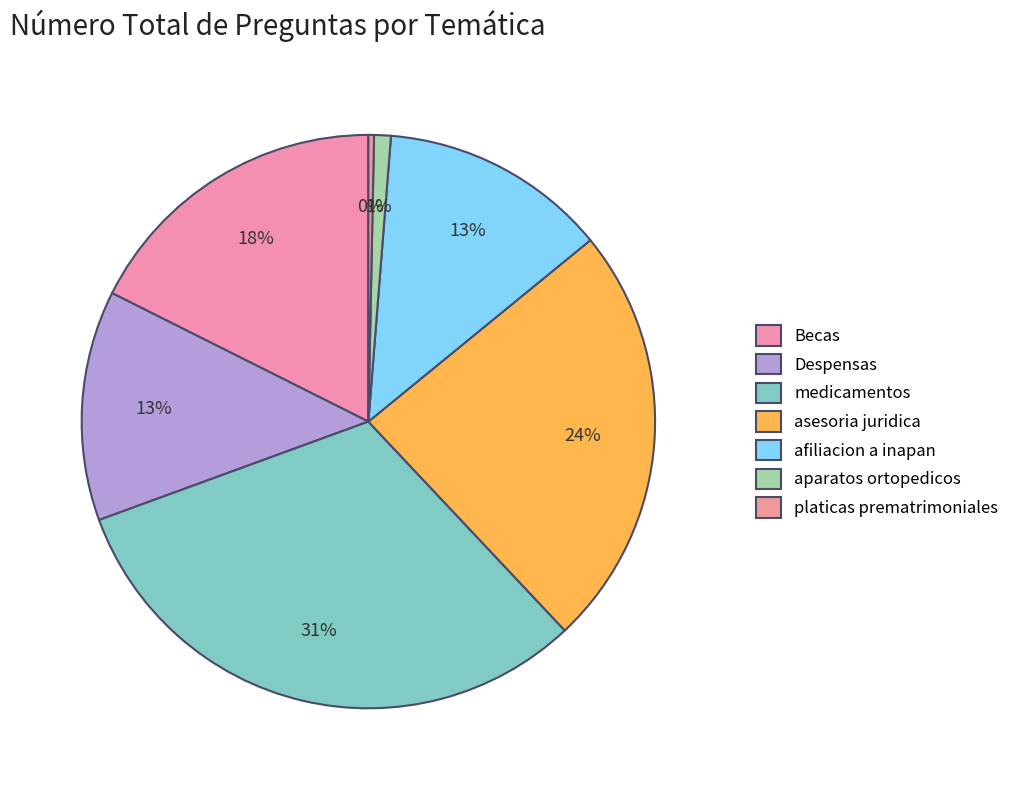

How many segments does this pie chart have?

7